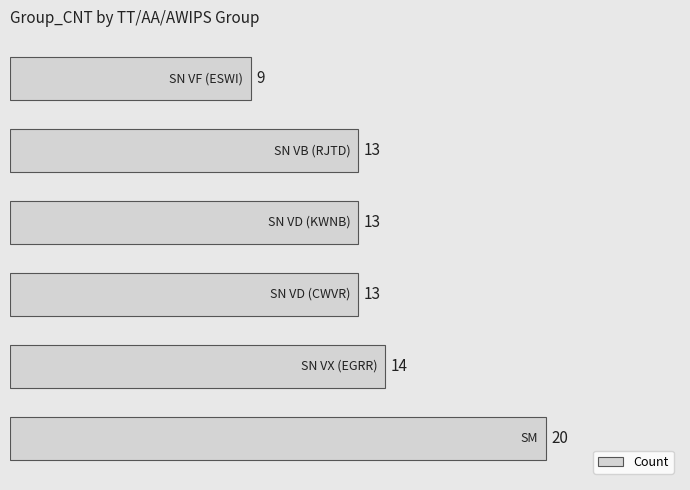

What is the difference between the maximum and minimum values?

11